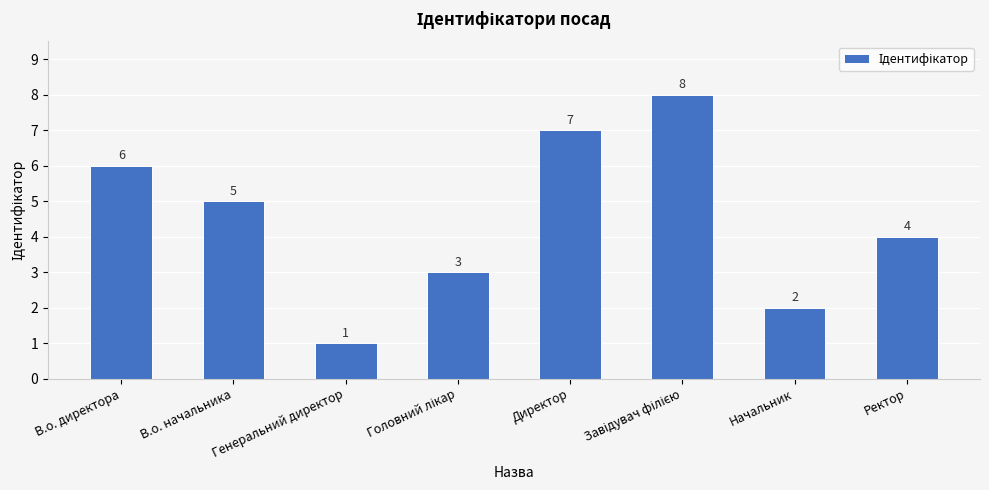

What is the label of the 1st bar from the right?

Ректор